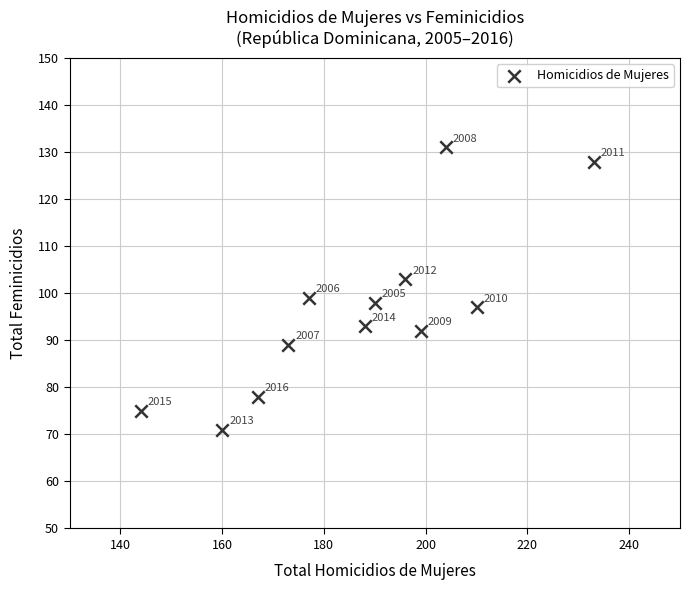

What Y value in the scatter plot is closest to 101?

99